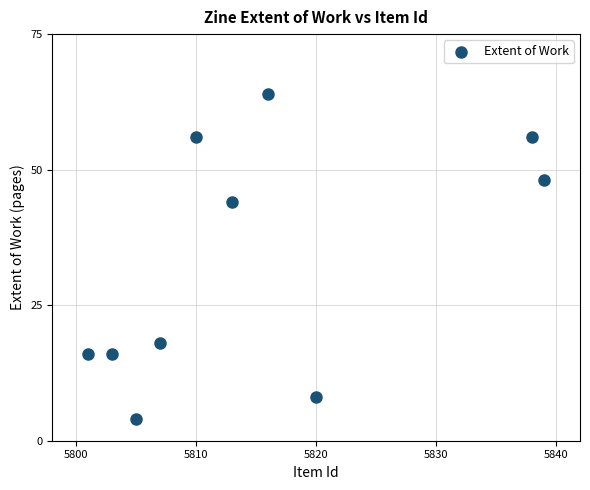

What Y value in the scatter plot is closest to 34?

44